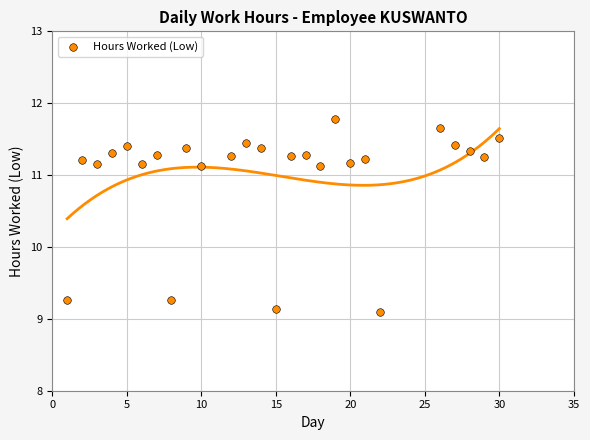

What is the range of X values (max minus min)?

29.0